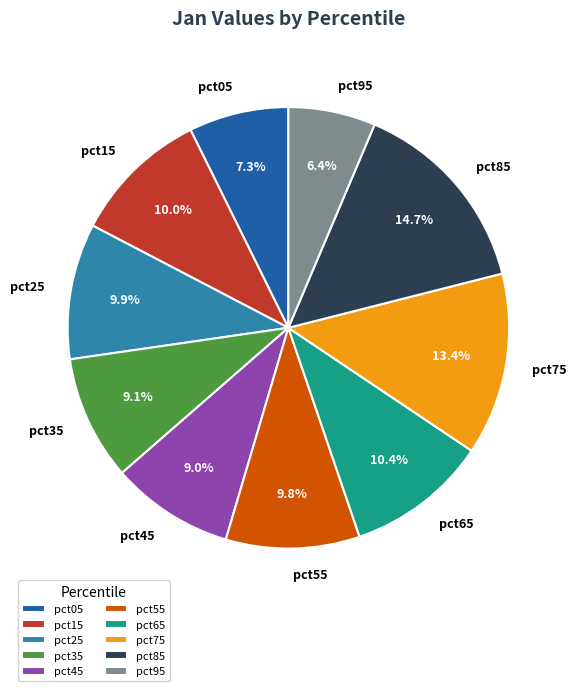

Is it true that pct05 is 7% of the pie?

True